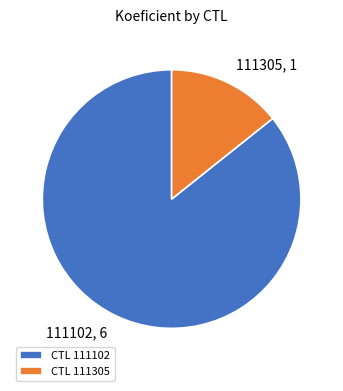

Count the number of slices in the pie.

2